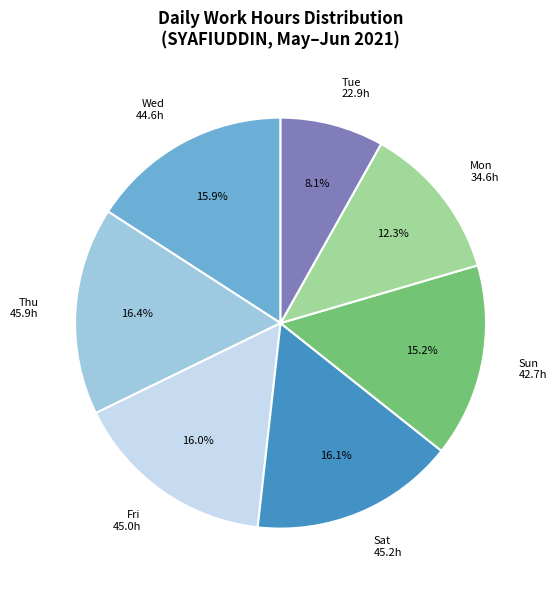

What is the smallest slice in the pie chart?

Tue 22.9h